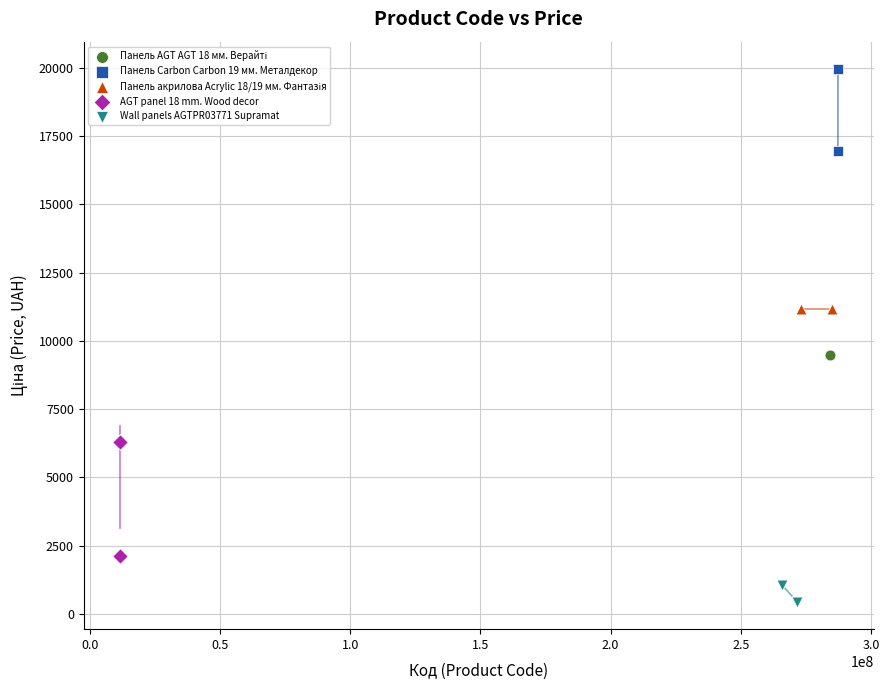

Which series contains the highest Y value?

Панель Carbon Carbon 19 мм. Металдекор